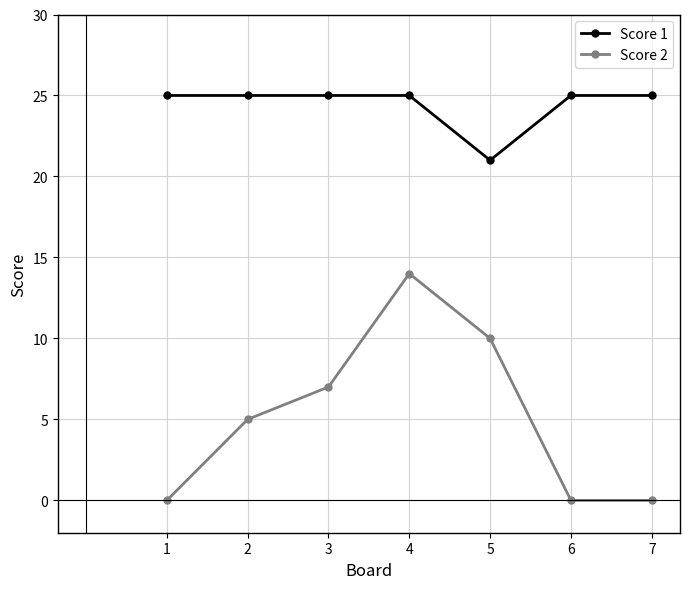

How many distinct data groups are displayed?

2